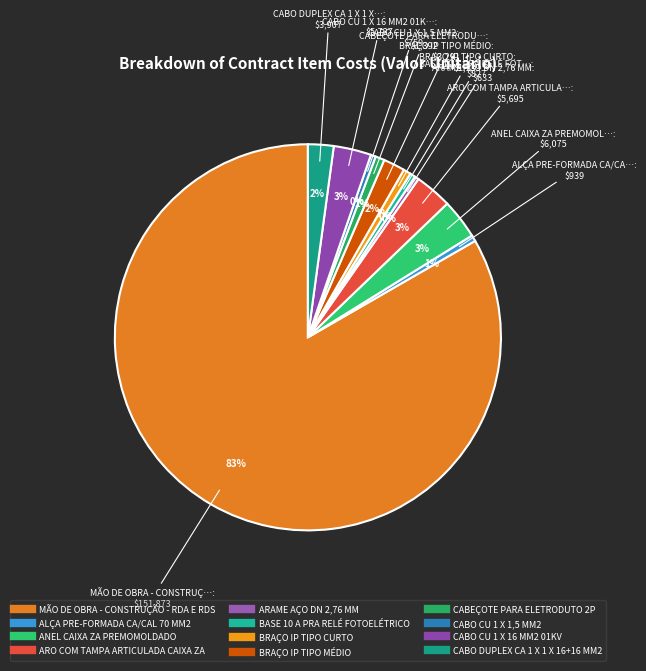

How many segments does this pie chart have?

12